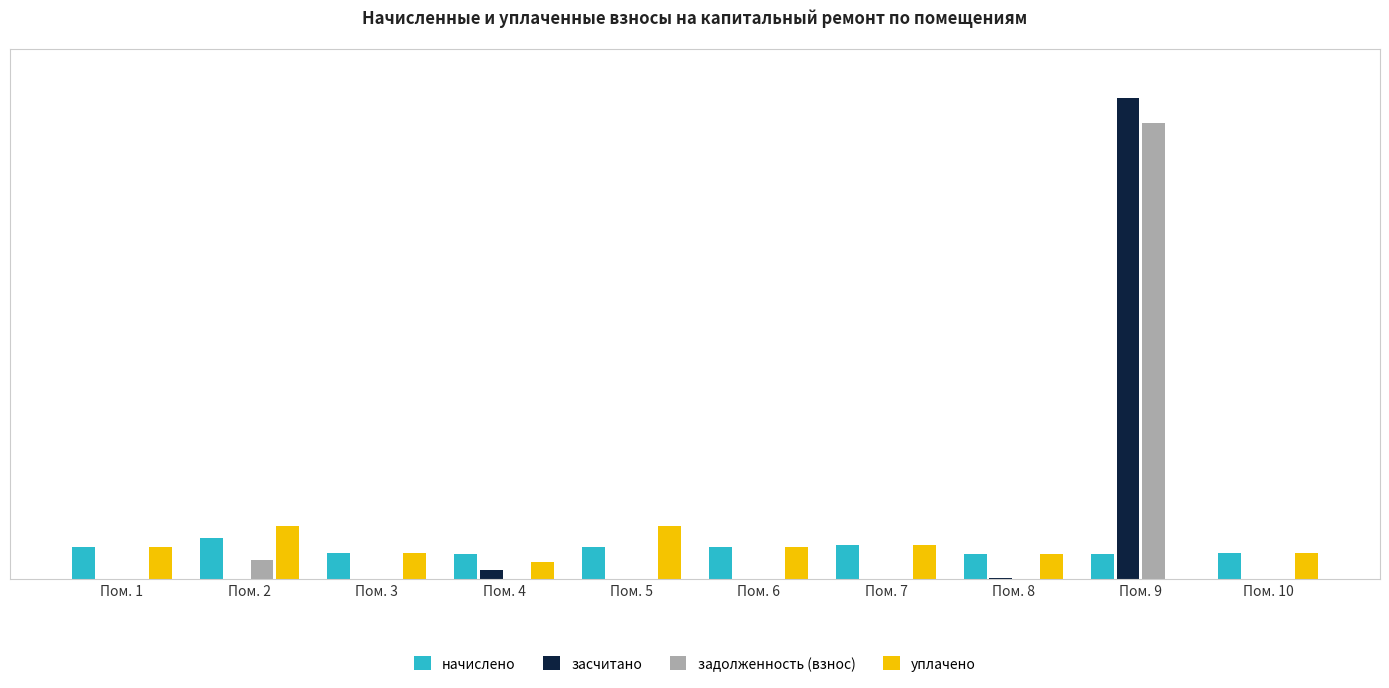

The value of засчитано at Пом. 10 is 0.0. True or false?

True